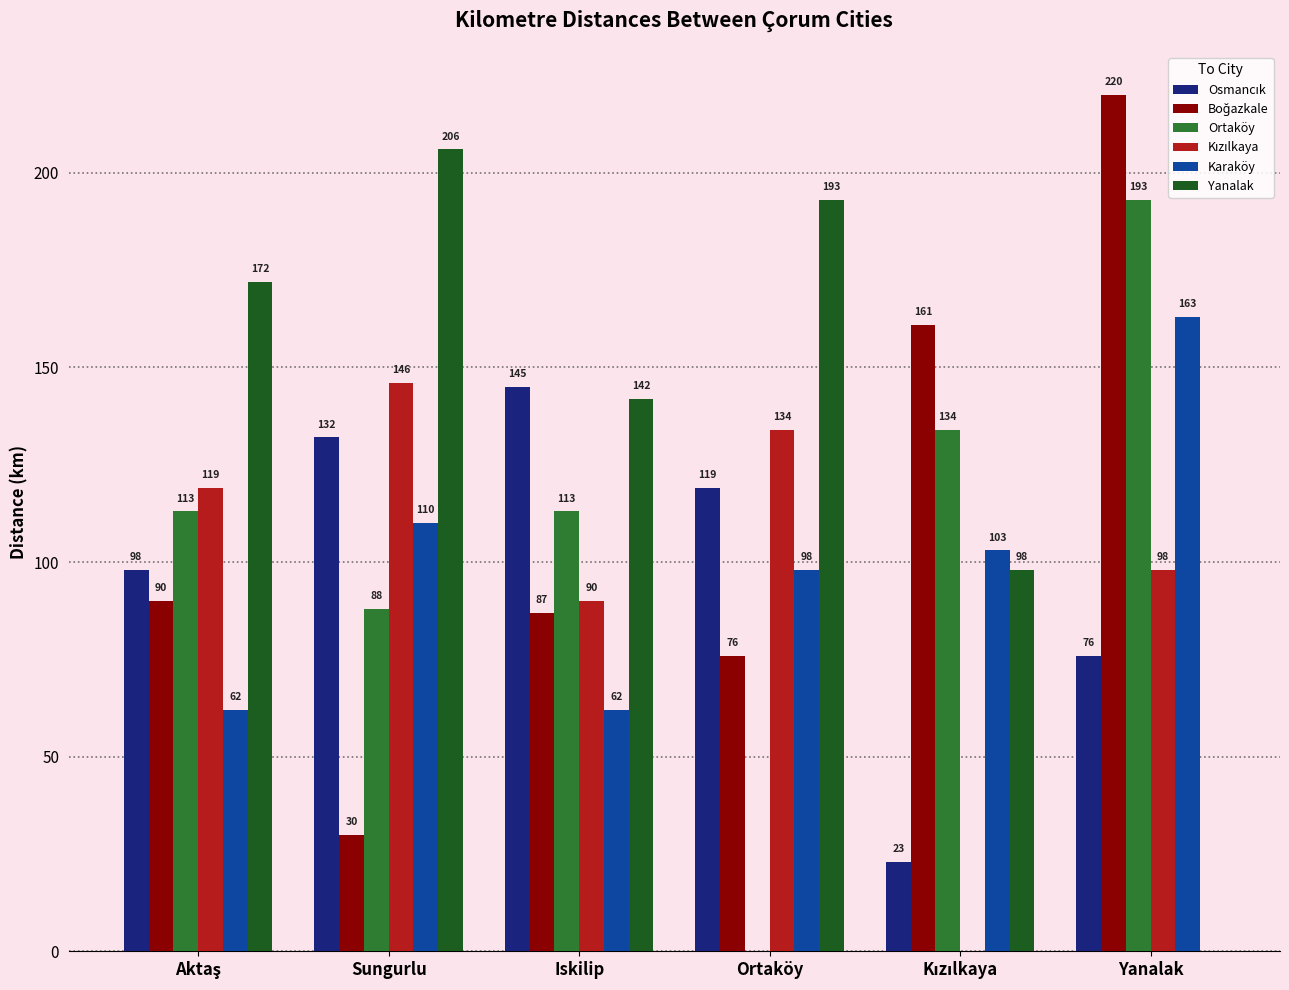

How many distinct data groups are displayed?

6